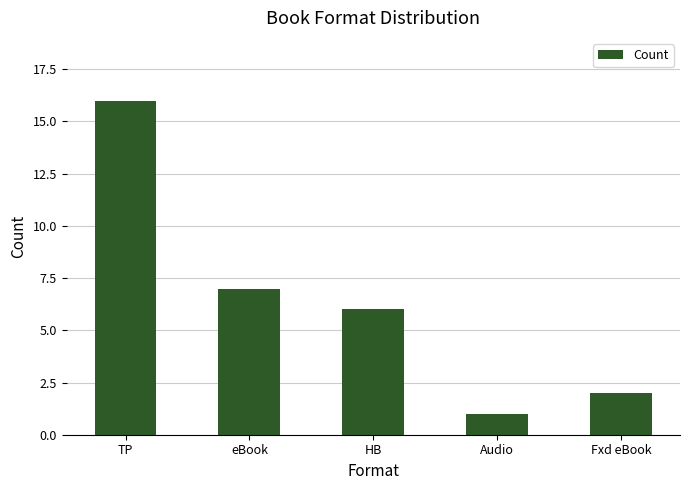

Reading left to right, transcribe all the data shown in this chart.

16	7	6	1	2